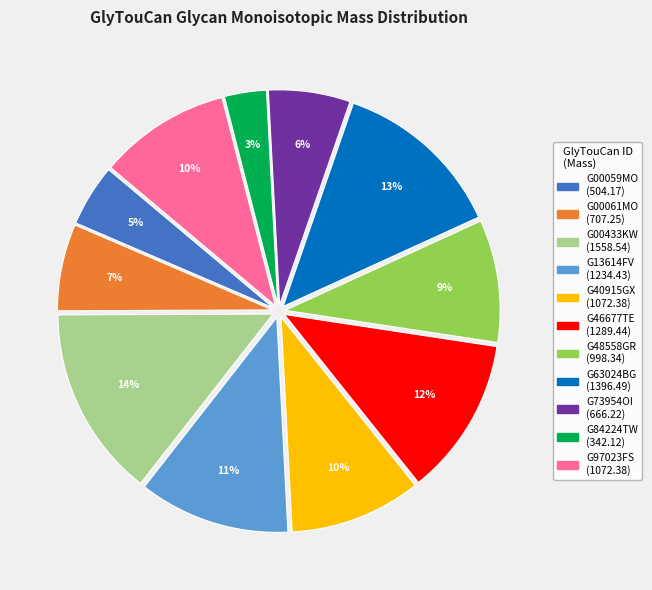

What percentage is the G84224TW slice, to the nearest percent?

3%